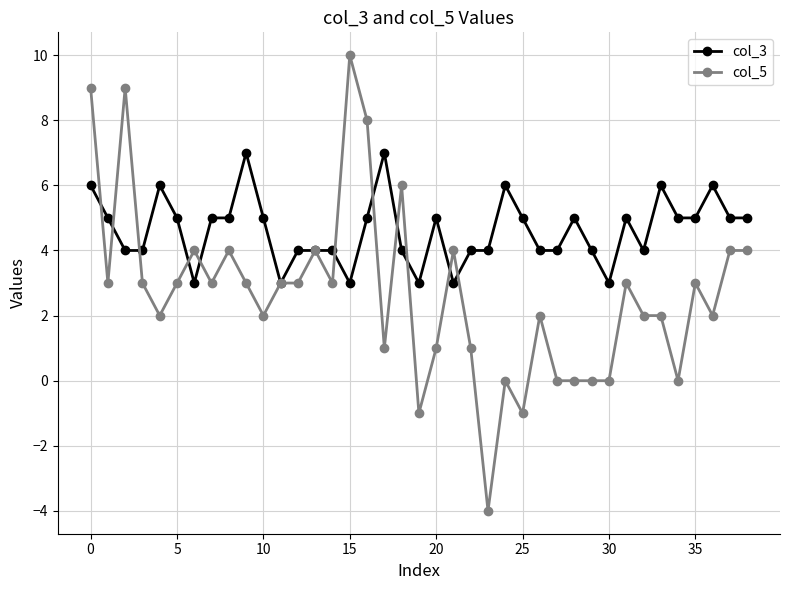

Does the chart have visible grid lines?

Yes